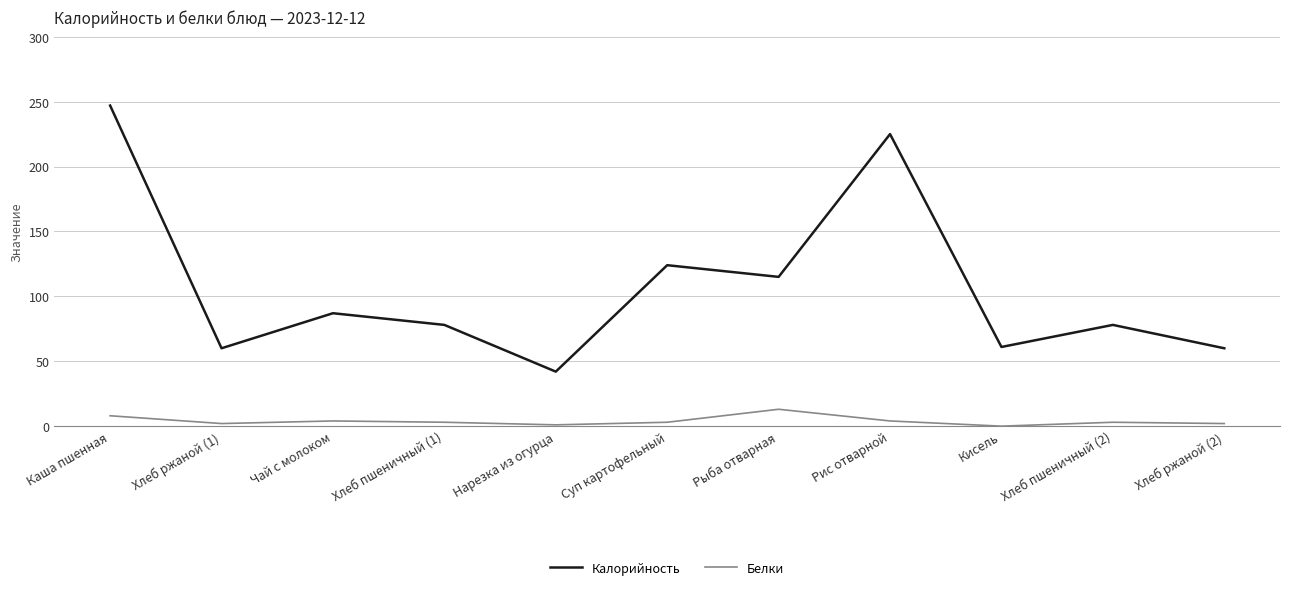

List the series in order of their overall mean, lowest first.

Белки, Калорийность